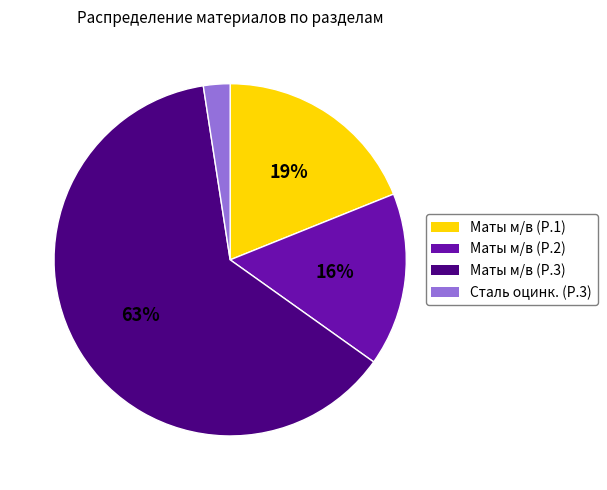

How many segments does this pie chart have?

4